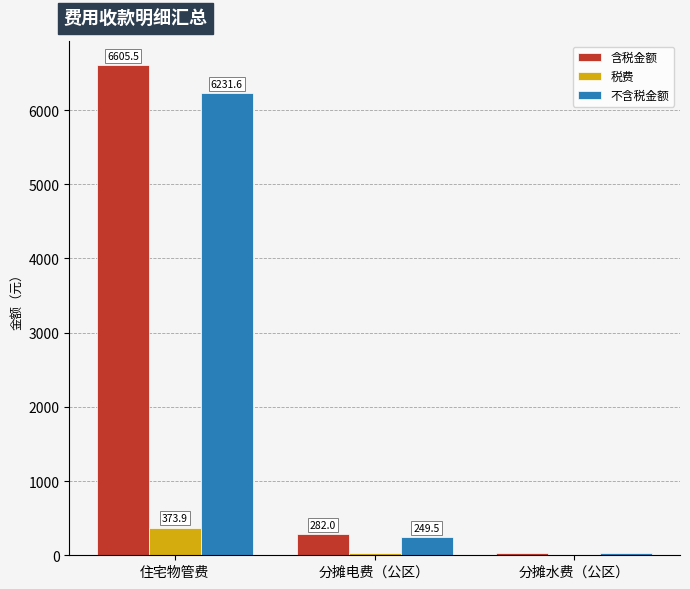

Is the value of 税费 at 住宅物管费 greater than the value of 含税金额 at 分摊水费（公区）?

Yes